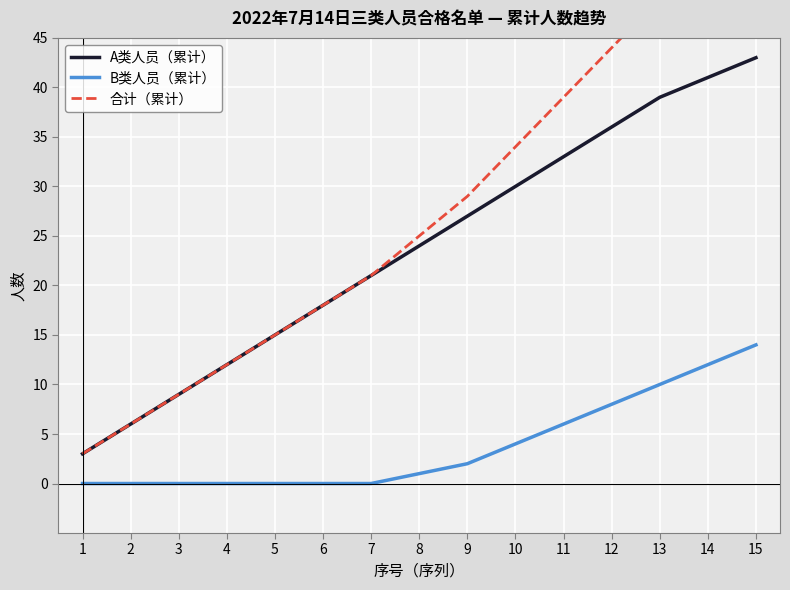

Reading left to right, transcribe all the data shown in this chart.

A类人员（累计）: 1=3	2=6	3=9	4=12	5=15	6=18	7=21	8=24	9=27	10=30	11=33	12=36	13=39	14=41	15=43
B类人员（累计）: 1=0	2=0	3=0	4=0	5=0	6=0	7=0	8=1	9=2	10=4	11=6	12=8	13=10	14=12	15=14
合计（累计）: 1=3	2=6	3=9	4=12	5=15	6=18	7=21	8=25	9=29	10=34	11=39	12=44	13=49	14=53	15=57